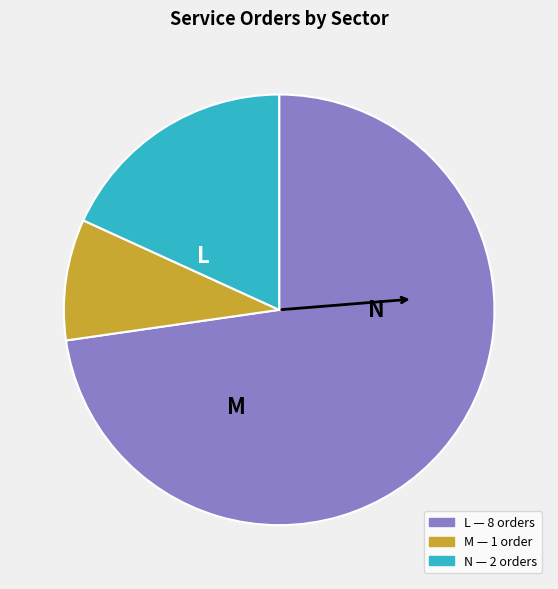

Is there any slice that represents more than half of the pie?

Yes